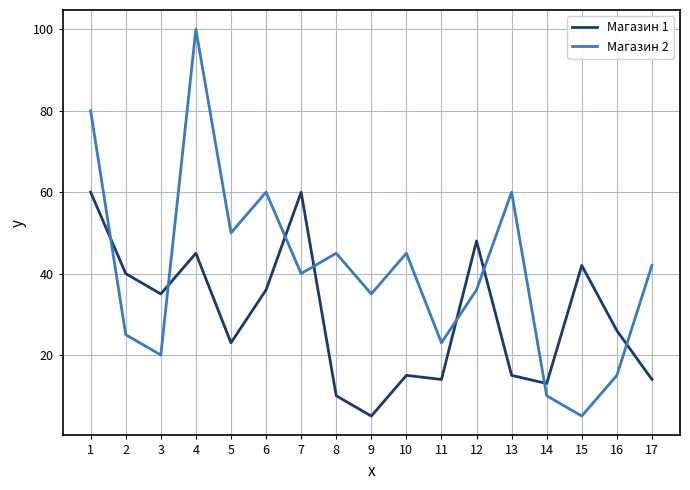

How many lines are shown in the chart?

2